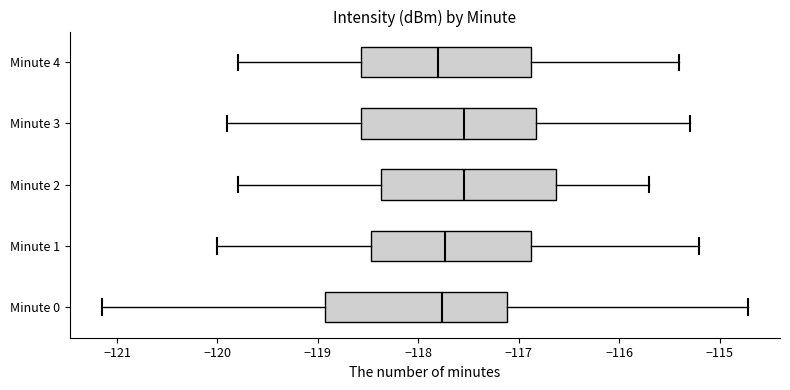

Reading bottom to top, transcribe this box plot: for each box, give where its median line is, the range the box spans, and where its two whiskers end, as read against the x-axis. The values are not printed on the chart, so give them approximately, as read against the axis.

Minute 0: median -117.8, box -118.9 to -117.1, whiskers -121.1 to -114.7
Minute 1: median -117.7, box -118.5 to -116.9, whiskers -120.0 to -115.2
Minute 2: median -117.5, box -118.4 to -116.6, whiskers -119.8 to -115.7
Minute 3: median -117.5, box -118.6 to -116.8, whiskers -119.9 to -115.3
Minute 4: median -117.8, box -118.6 to -116.9, whiskers -119.8 to -115.4